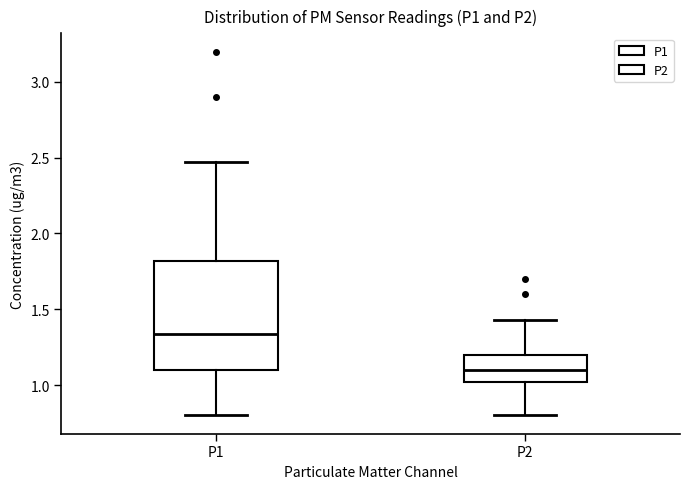

Which box is the tallest, from its lower edge to its upper edge?

P1